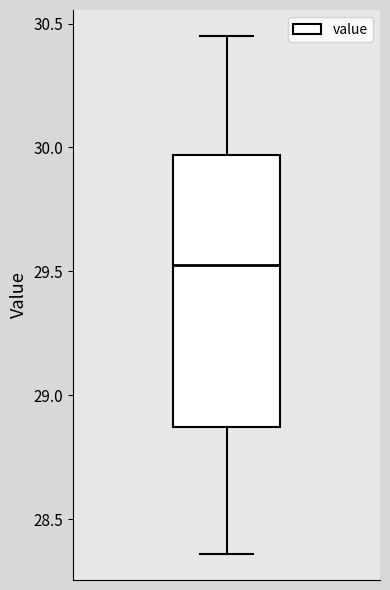

Transcribe this box plot: give where the median line is, the range the box spans, and where the two whiskers end, as read against the y-axis. The values are not printed on the chart, so give them approximately, as read against the axis.

median 29.55, box 28.85 to 29.95, whiskers 28.35 to 30.45